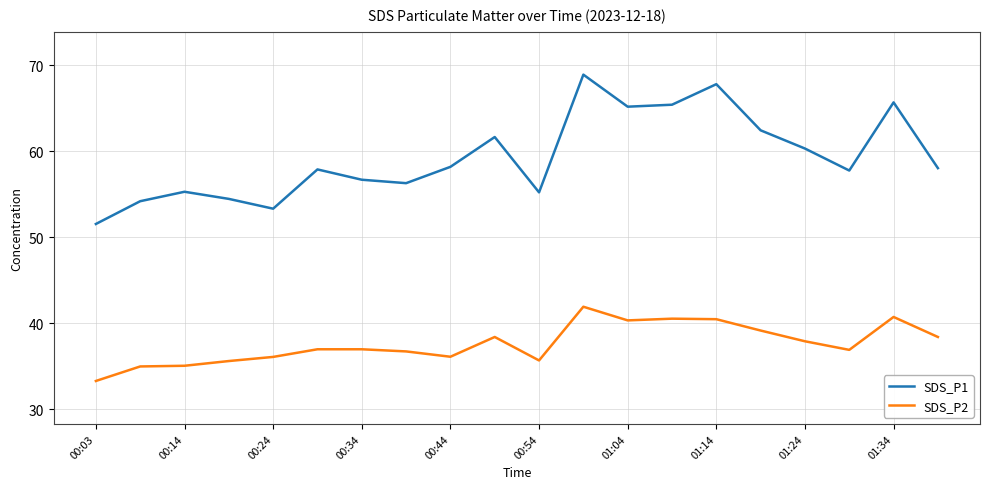

Which series has the largest total across all categories?

SDS_P1